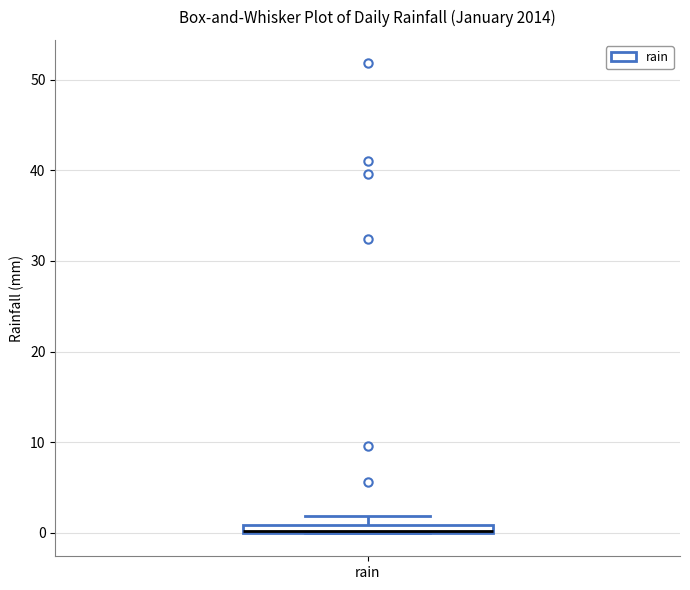

Where is the upper edge of the box for rain on the y-axis? The values are not printed on the chart, so give them approximately, as read against the axis.

1